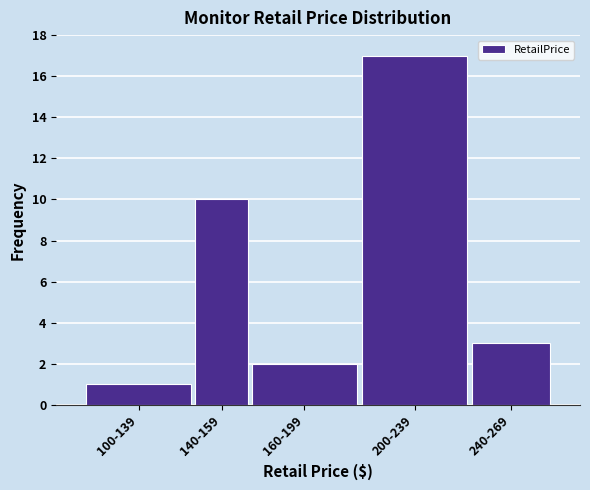

Reading left to right, what are all the values shown in this chart?

1	10	2	17	3